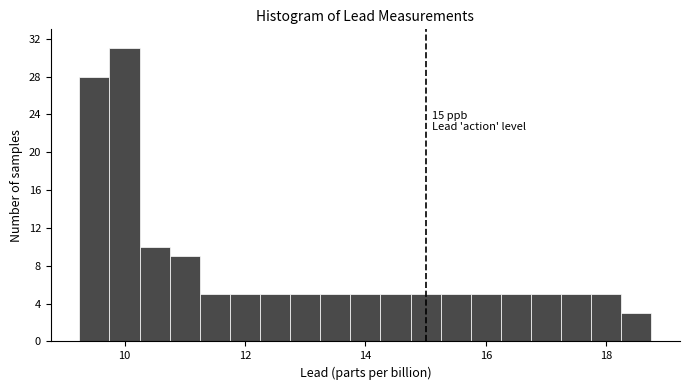

Read against the x-axis, roughly where is the centre of the tallest bar?

10.0